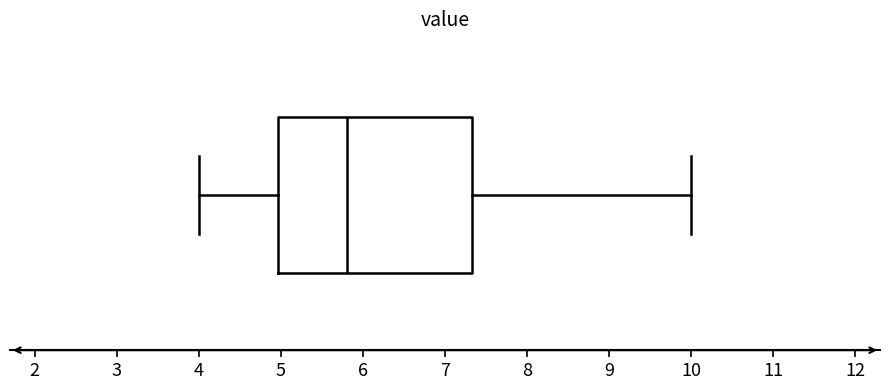

Where does the right whisker of the box end on the x-axis? The values are not printed on the chart, so give them approximately, as read against the axis.

10.0